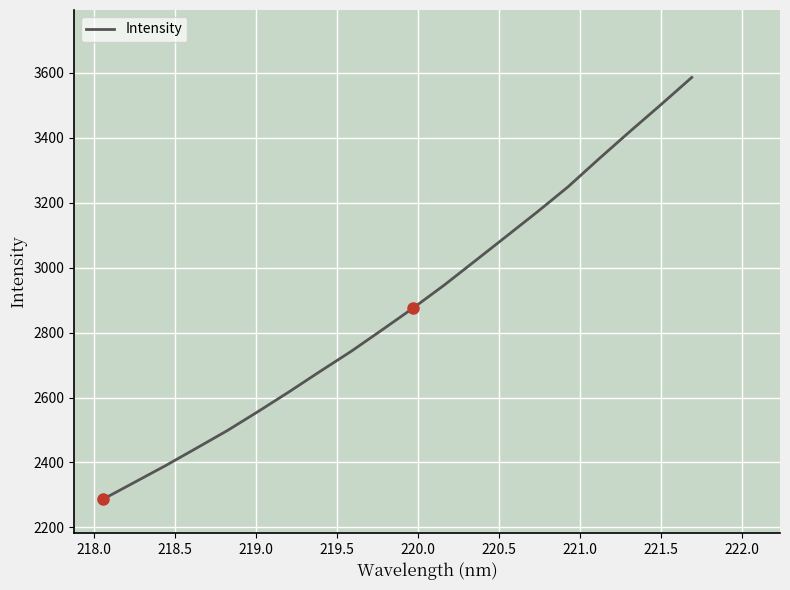

What is the minimum value shown in the chart?

2287.2